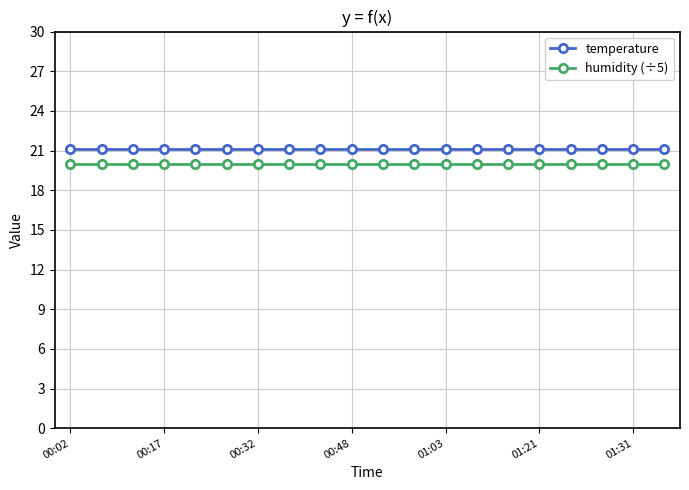

At how many categories does at least one series exceed 20?

20